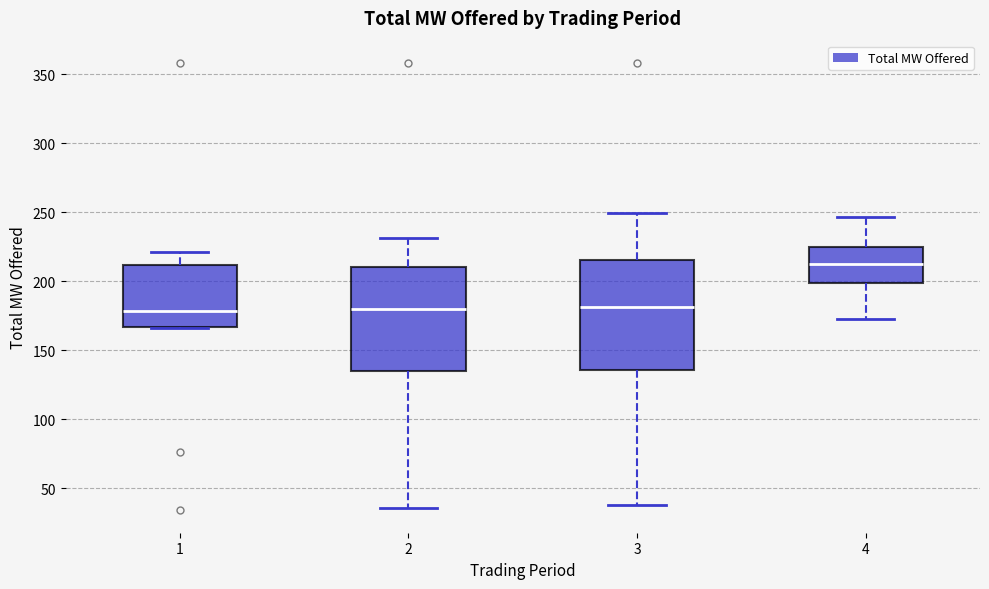

Which box's median line is the highest?

4